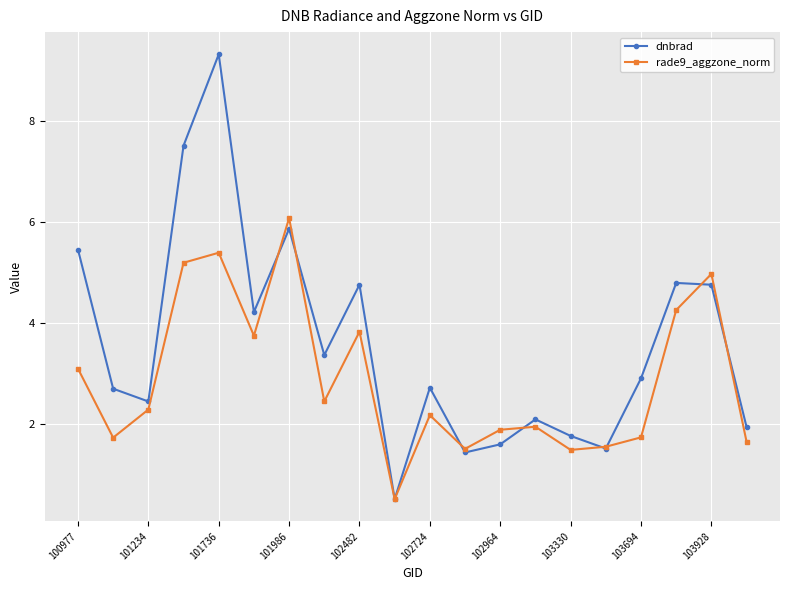

What is the minimum value shown in the chart?

0.5